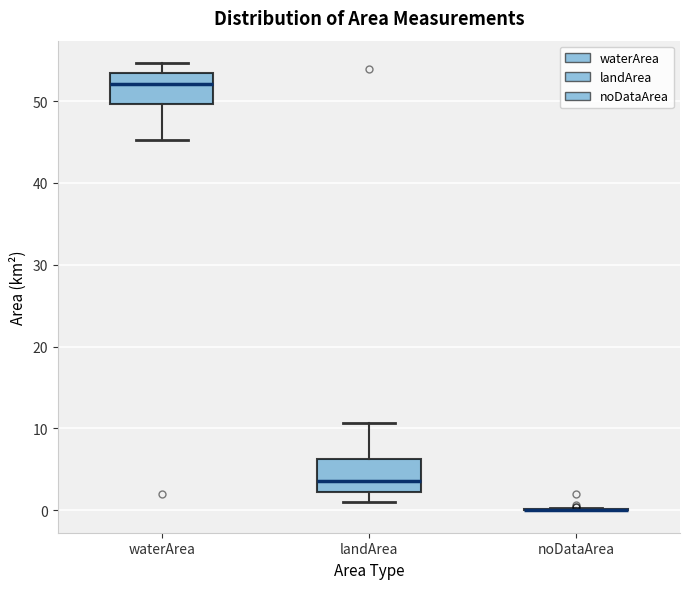

Reading left to right, read every box against the y-axis: the position of its median line, the range the box covers, and the ends of its whiskers. The values are not printed on the chart, so give them approximately, as read against the axis.

waterArea: median 52, box 50 to 53, whiskers 45 to 55
landArea: median 4, box 2 to 6, whiskers 1 to 11
noDataArea: box collapsed to a line at 0, whiskers 0 to 0